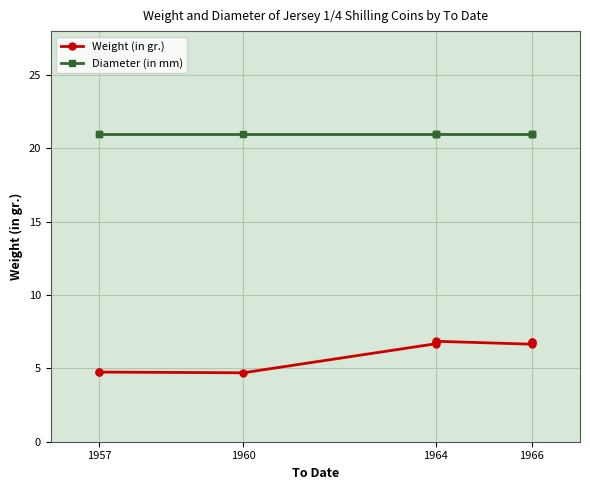

The Diameter (in mm) series shows 14.5 at 1964. True or false?

False